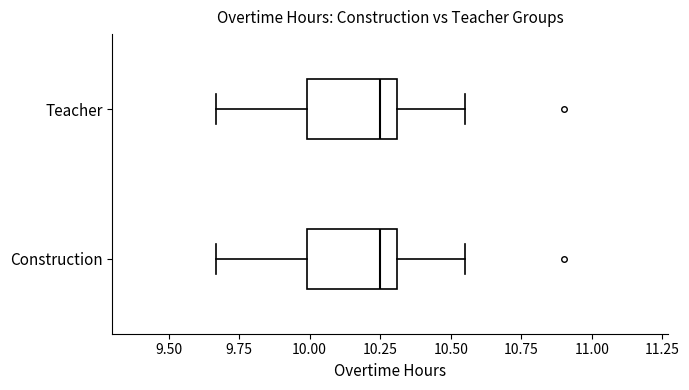

Where does the right whisker of the box for Teacher end on the x-axis? The values are not printed on the chart, so give them approximately, as read against the axis.

10.55